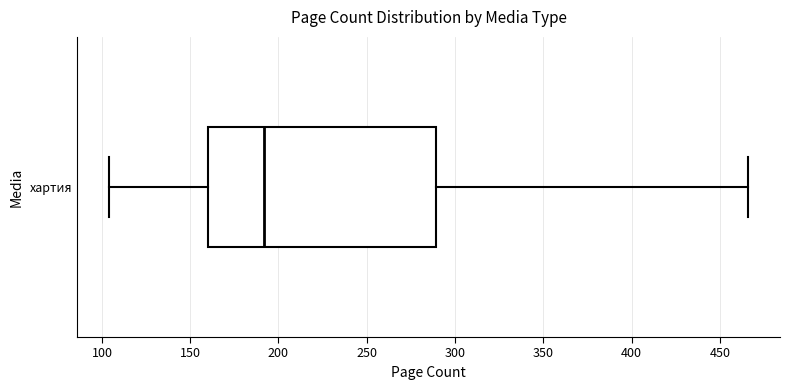

Where does the left whisker of the box for хартия end on the x-axis? The values are not printed on the chart, so give them approximately, as read against the axis.

105